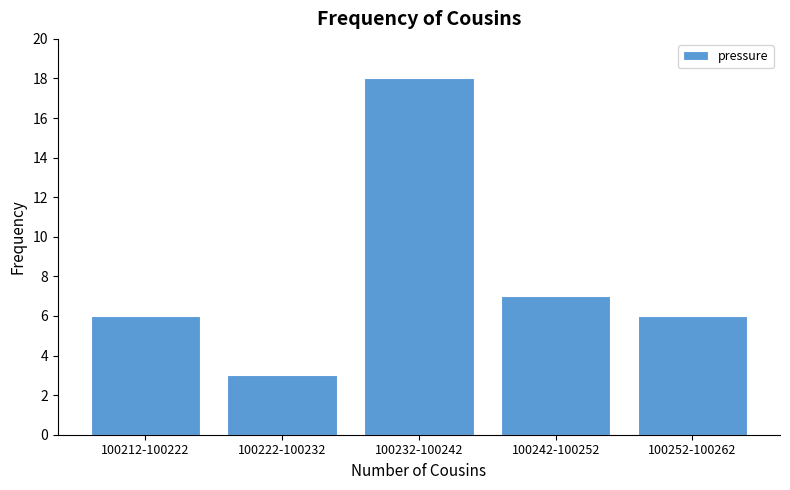

Reading left to right, transcribe all the data shown in this chart.

6	3	18	7	6